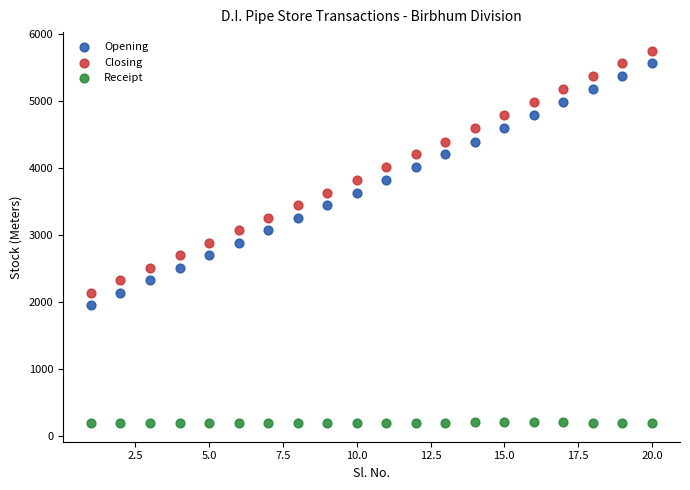

Across all data points, what is the range of Y values (max minus min)?

5569